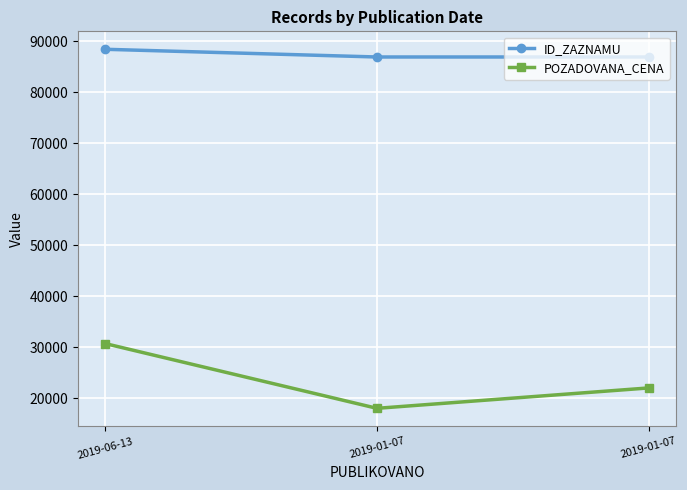

How many values in the ID_ZAZNAMU series are below 86911?

1